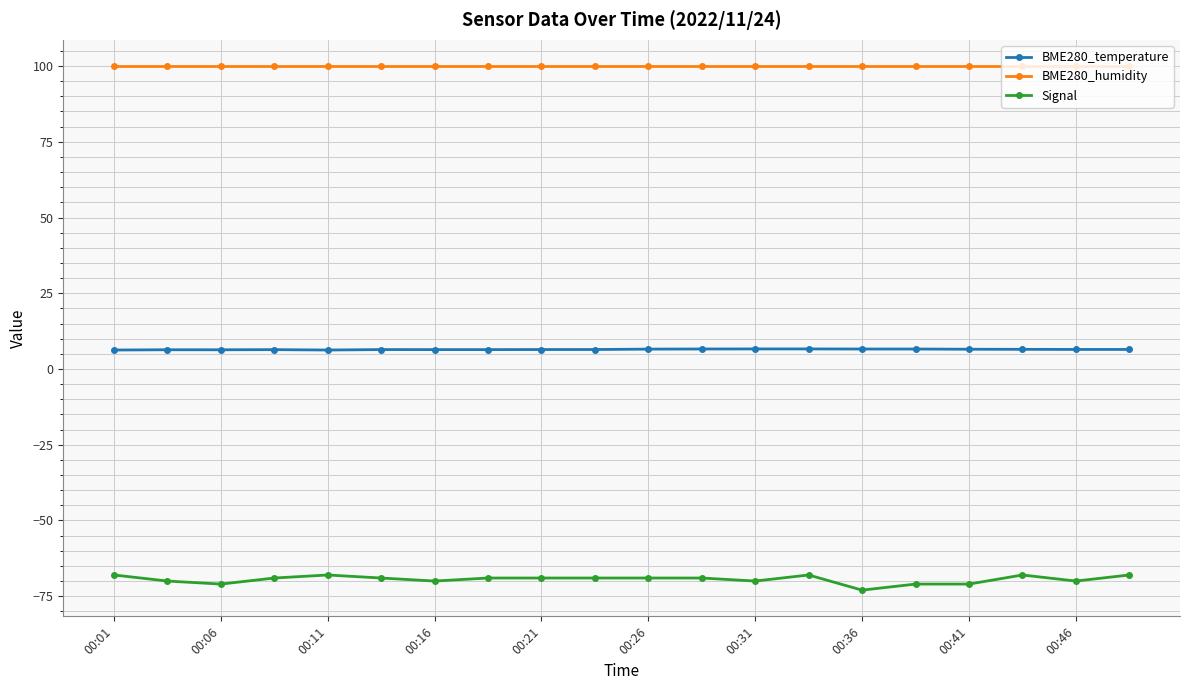

What is the value of the BME280_humidity point at the 9th from the left?

100.0